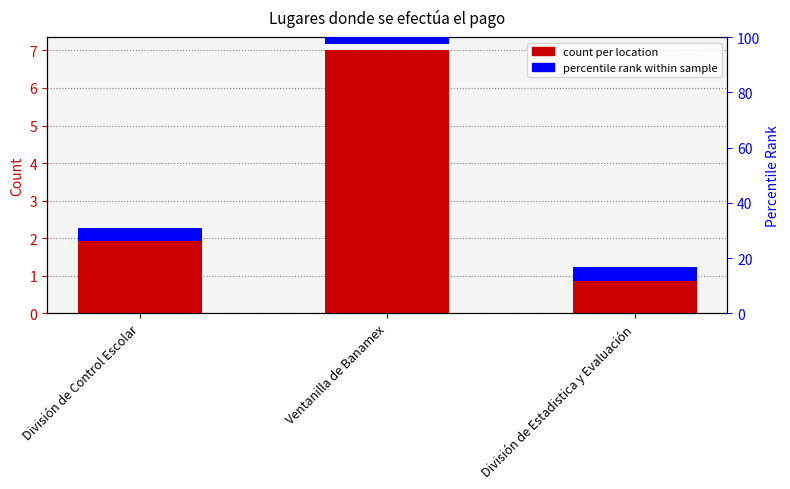

Are the bars grouped side by side (vs. stacked)?

No